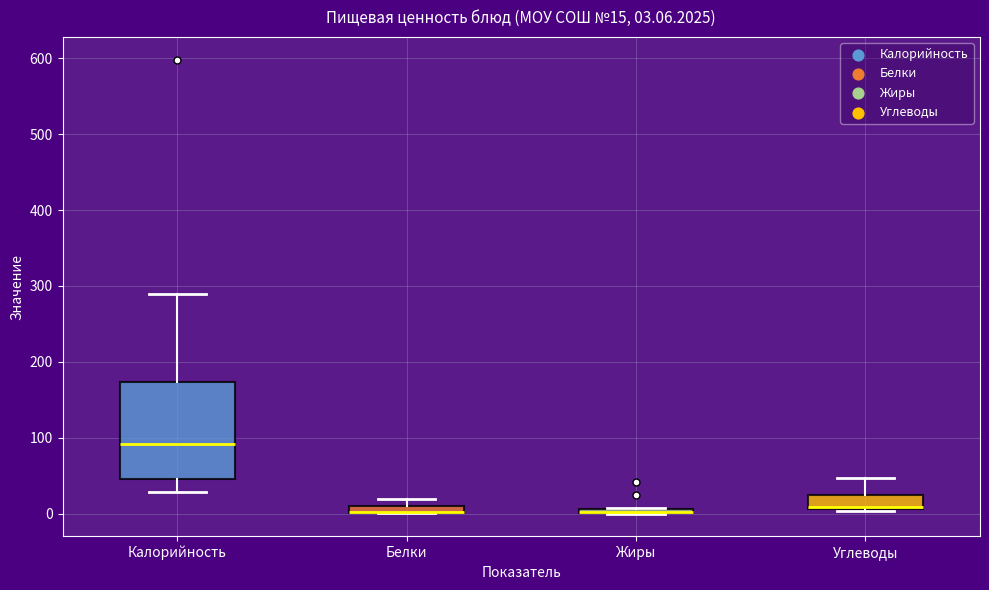

Comparing the boxes themselves (not the whiskers), which one is the tallest?

Калорийность